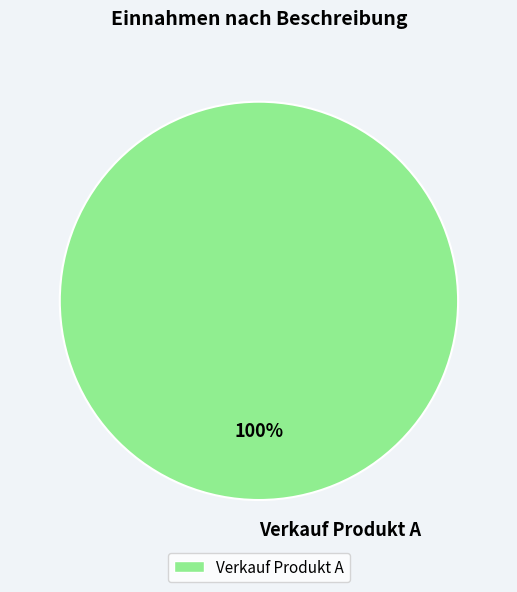

Does Verkauf Produkt A represent more than half of the total?

Yes